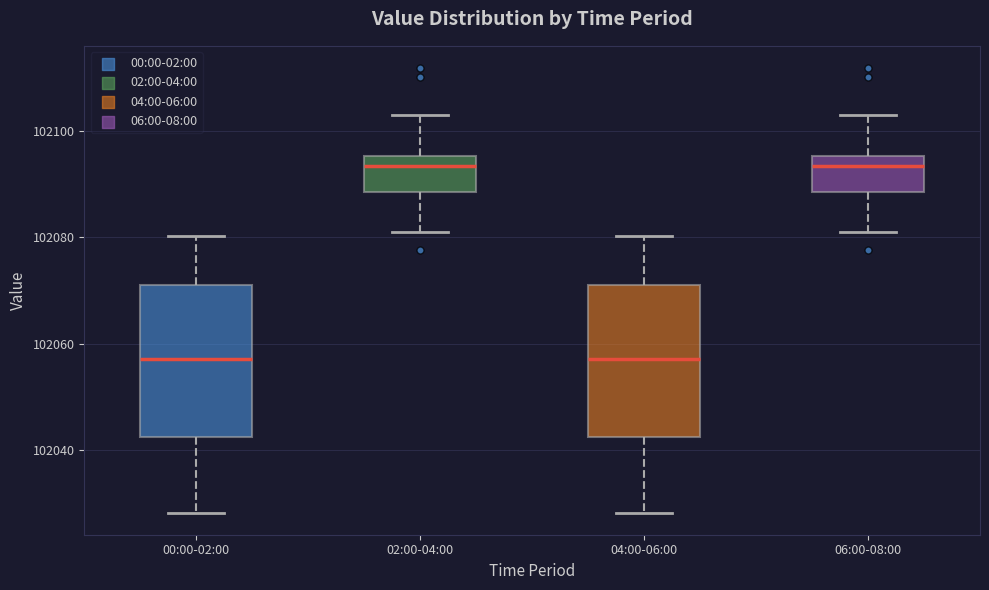

Reading left to right, transcribe this box plot: for each box, give where its median line is, the range the box spans, and where its two whiskers end, as read against the y-axis. The values are not printed on the chart, so give them approximately, as read against the axis.

00:00-02:00: median 102058, box 102042 to 102070, whiskers 102028 to 102080
02:00-04:00: median 102094, box 102088 to 102096, whiskers 102080 to 102104
04:00-06:00: median 102058, box 102042 to 102070, whiskers 102028 to 102080
06:00-08:00: median 102094, box 102088 to 102096, whiskers 102080 to 102104